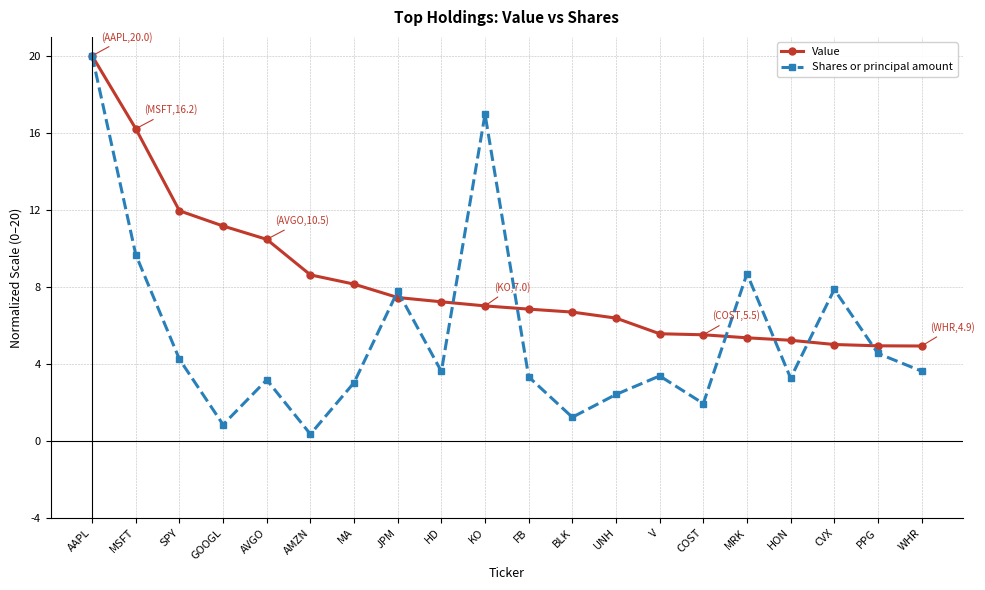

What is the smallest value displayed?

0.4